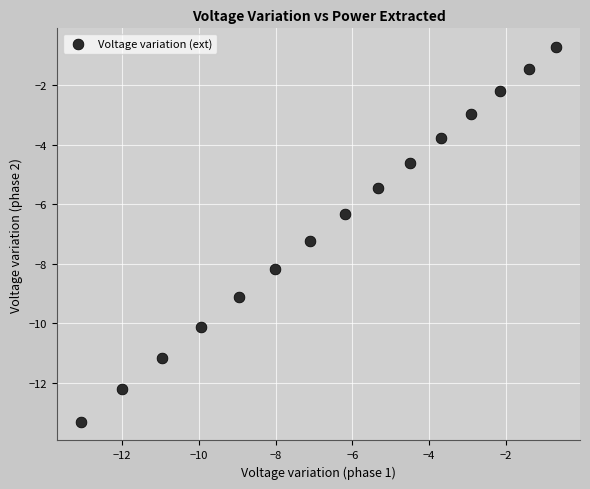

What Y value in the scatter plot is closest to -7?

-7.2